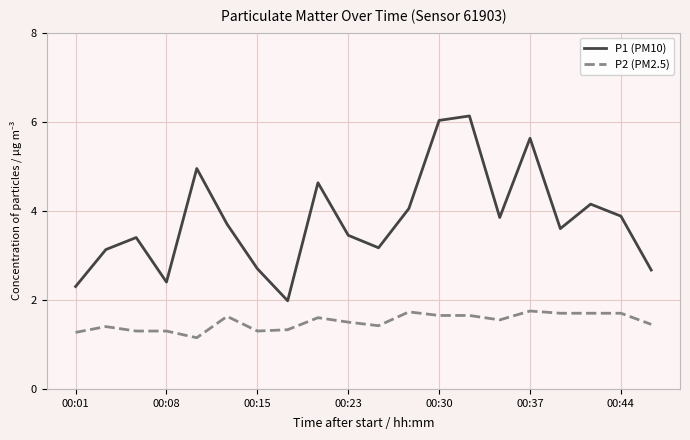

Which series has the largest total across all categories?

P1 (PM10)